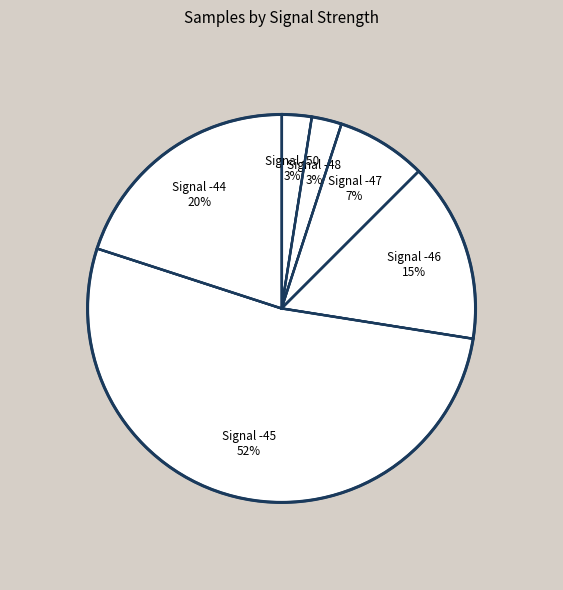

Which category has the biggest portion of the pie?

-45